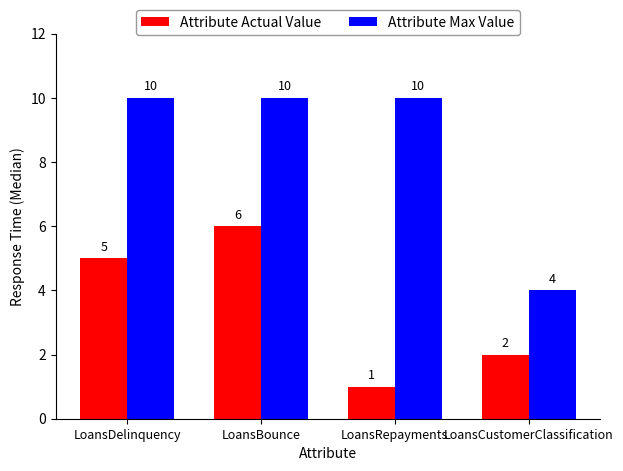

Does the chart contain any negative values?

No